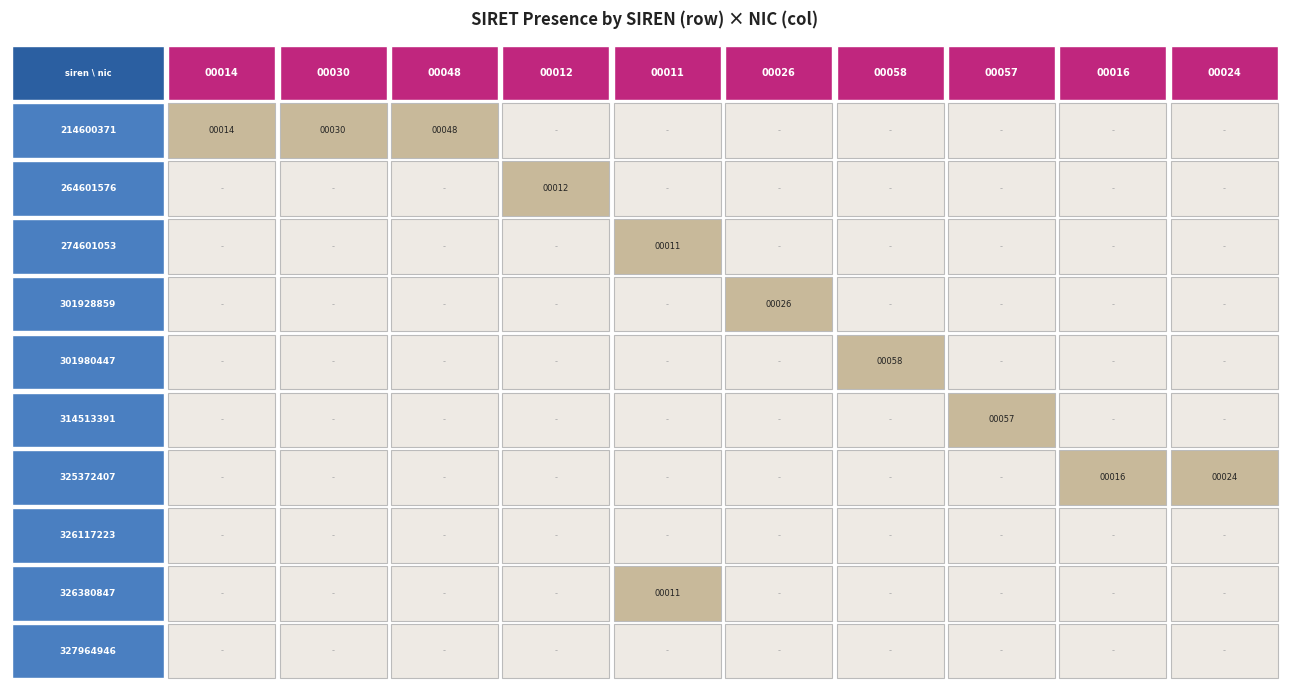

The 00030 series shows 0 at 8. True or false?

True